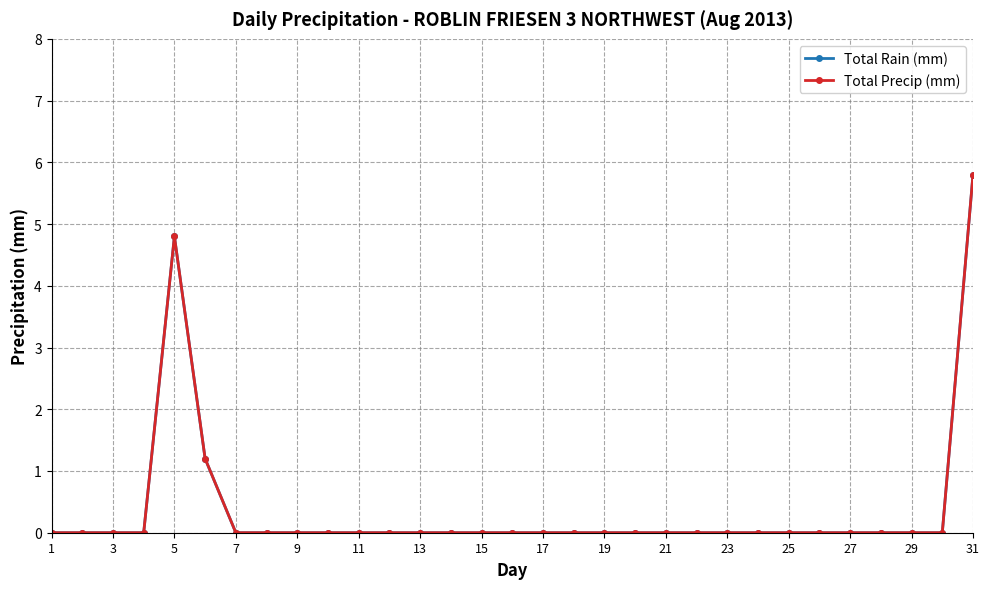

Which series has the largest total across all categories?

Total Rain (mm)